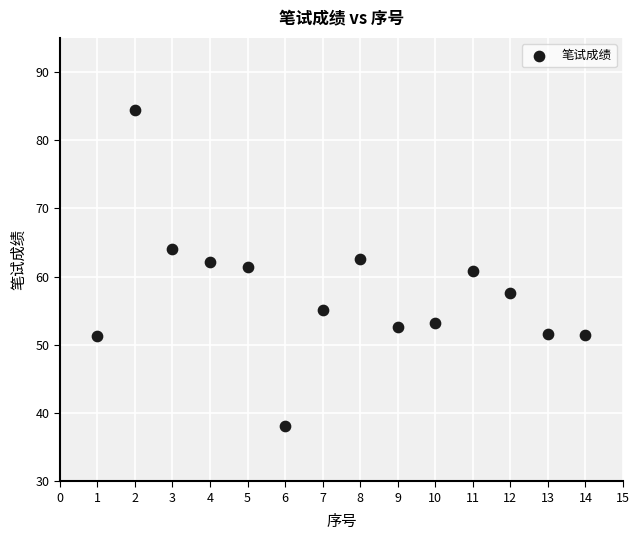

What is the range of X values (max minus min)?

13.0